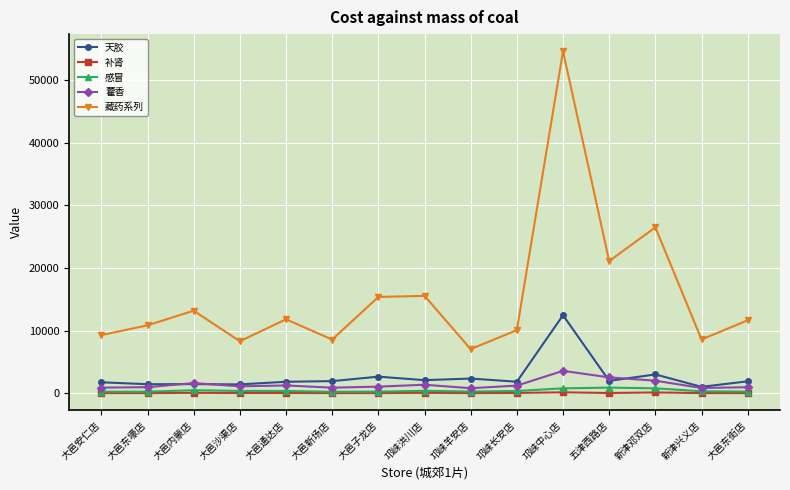

True or false: 补肾 has a value of 69.0 at 大邑通达店.

True